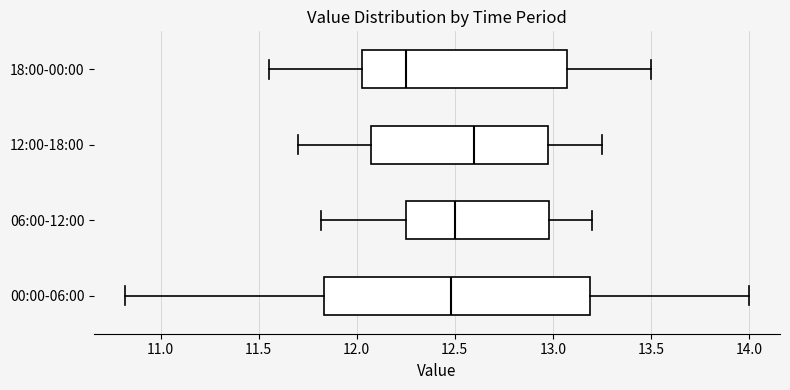

Reading bottom to top, transcribe this box plot: for each box, give where its median line is, the range the box spans, and where its two whiskers end, as read against the x-axis. The values are not printed on the chart, so give them approximately, as read against the axis.

00:00-06:00: median 12.50, box 11.85 to 13.20, whiskers 10.80 to 14.00
06:00-12:00: median 12.50, box 12.25 to 13.00, whiskers 11.80 to 13.20
12:00-18:00: median 12.60, box 12.10 to 13.00, whiskers 11.70 to 13.25
18:00-00:00: median 12.25, box 12.05 to 13.10, whiskers 11.55 to 13.50